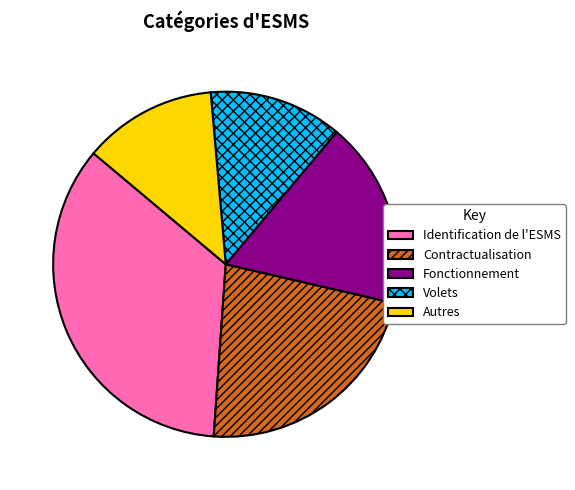

The Contractualisation slice represents 16% of the pie. True or false?

False